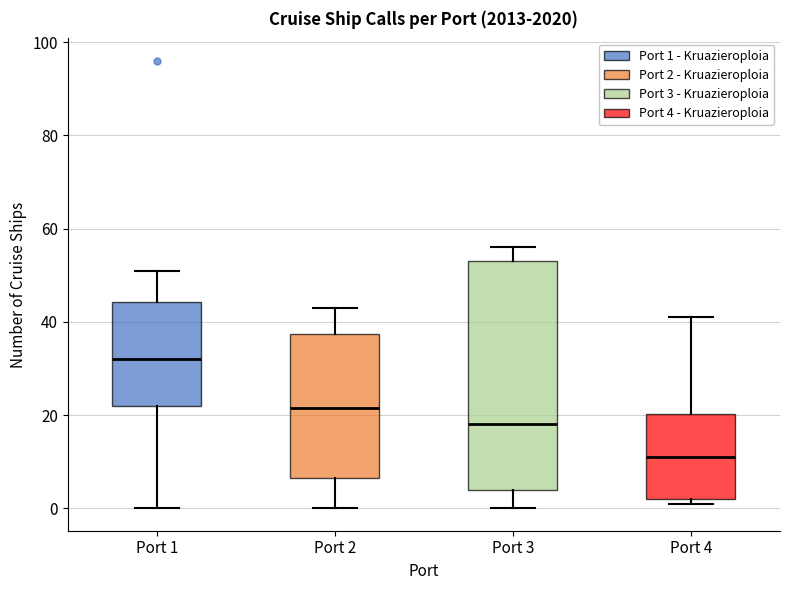

Which box has the lowest median line?

Port 4